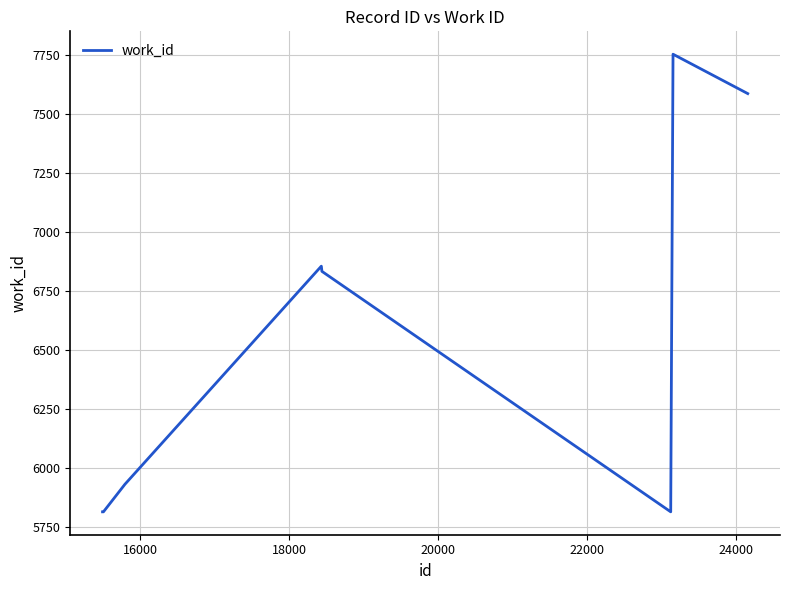

What is the maximum value shown in the chart?

7754